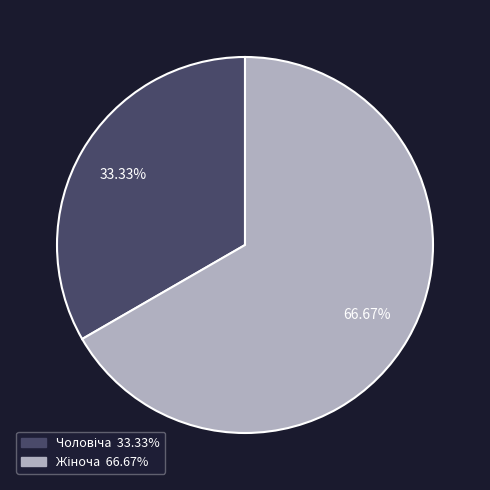

Does any single category account for the majority?

Yes